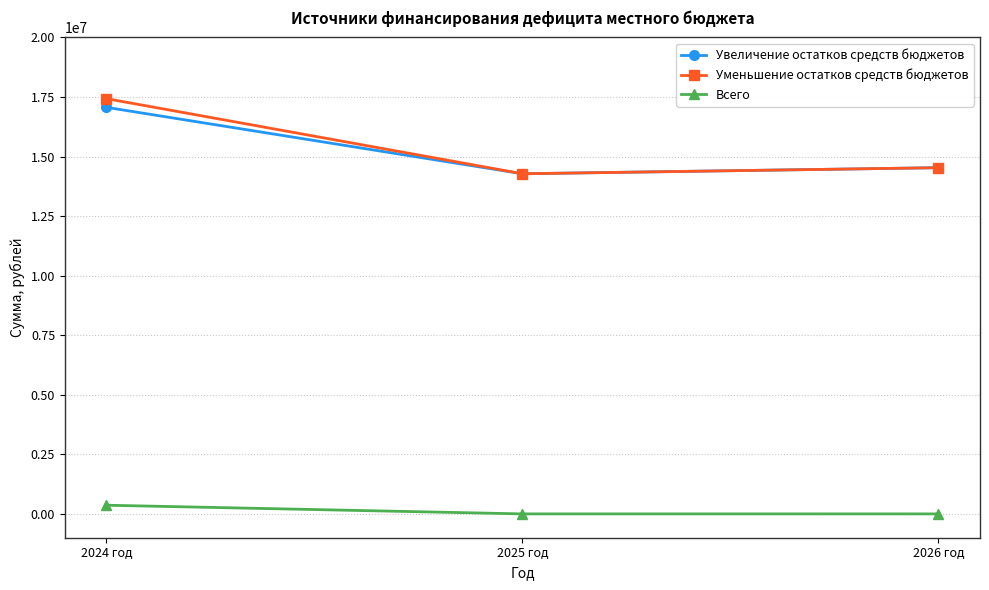

Reading left to right, list all the values displayed in this chart.

Увеличение остатков средств бюджетов: 2024 год=17064559.6	2025 год=14276578.5	2026 год=14531426.2
Уменьшение остатков средств бюджетов: 2024 год=17428909.1	2025 год=14276578.5	2026 год=14531426.2
Всего: 2024 год=364349.5	2025 год=0.0	2026 год=0.0